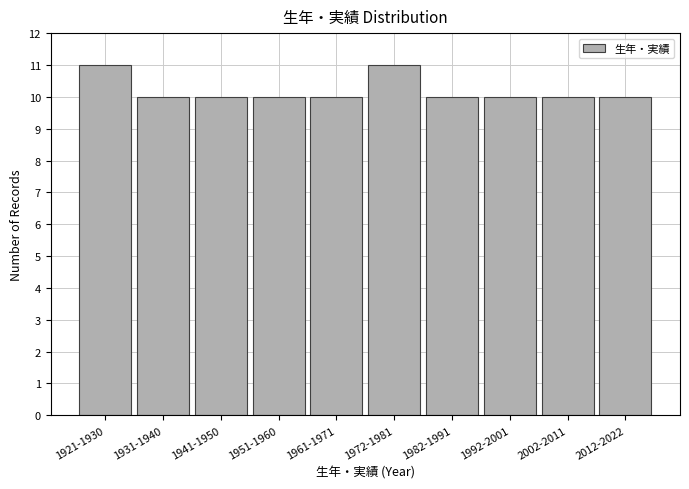

Reading left to right, transcribe all the data shown in this chart.

1921-1930=11	1931-1940=10	1941-1950=10	1951-1960=10	1961-1971=10	1972-1981=11	1982-1991=10	1992-2001=10	2002-2011=10	2012-2022=10